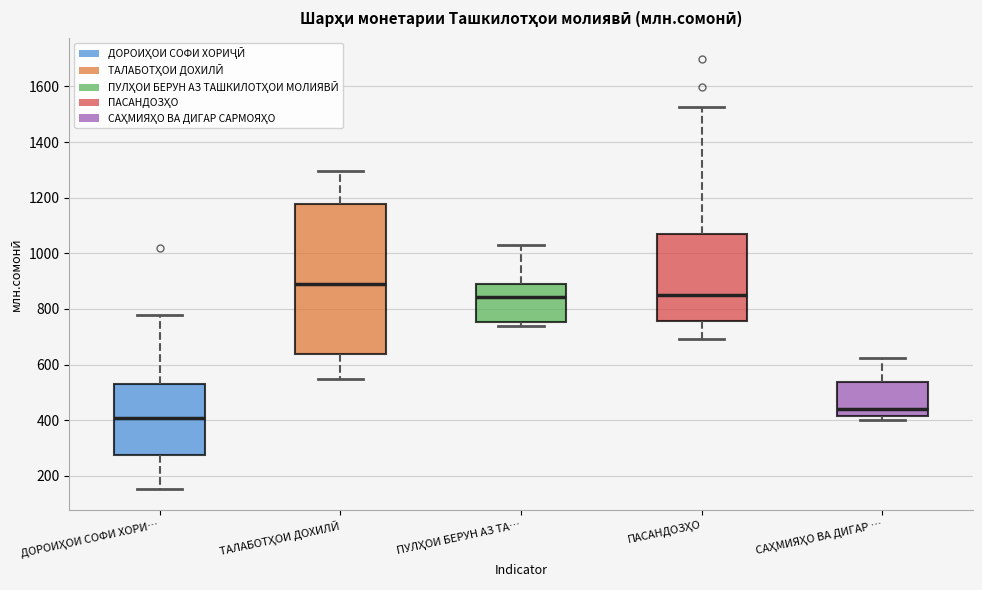

Where does the median line of the box for ПУЛҲОИ БЕРУН АЗ ТА… sit on the y-axis? The values are not printed on the chart, so give them approximately, as read against the axis.

840